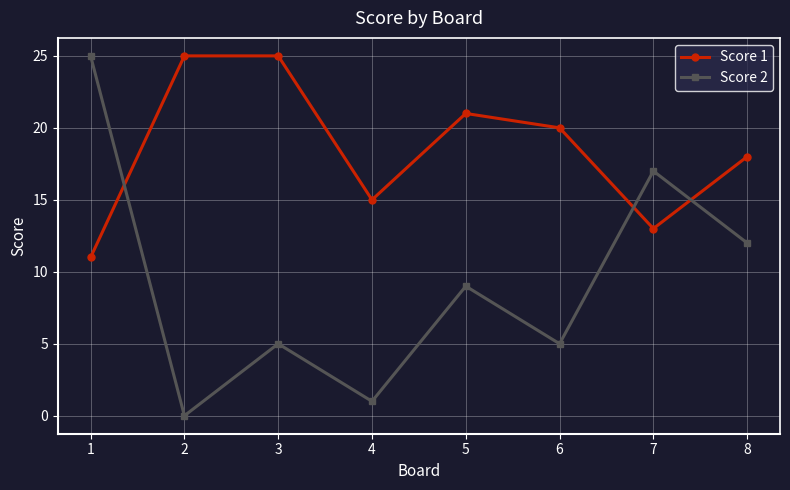

How many times do Score 2 and Score 1 cross each other?

3